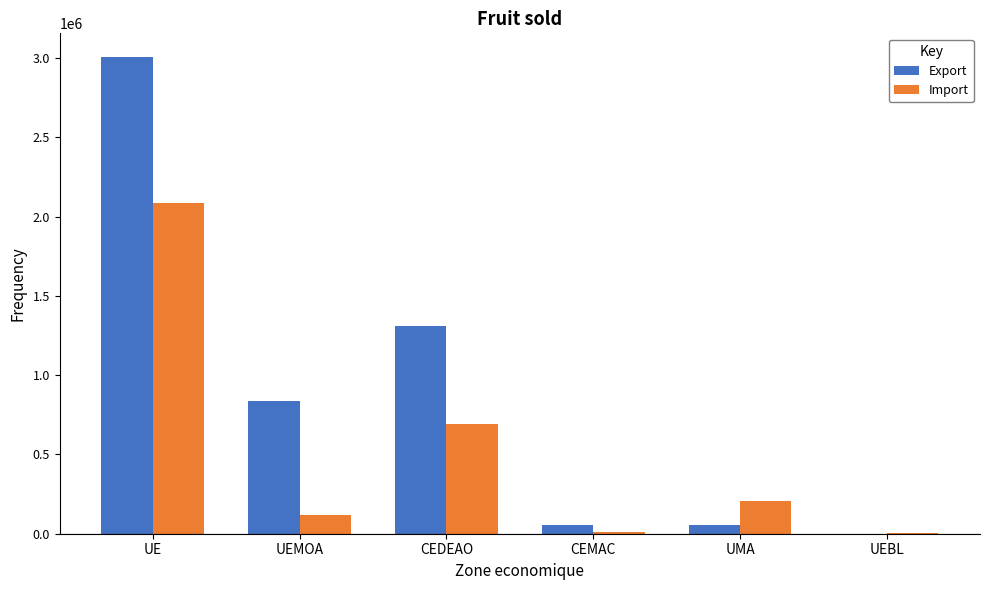

Between UEMOA and UEBL, which series saw the biggest shift?

Export